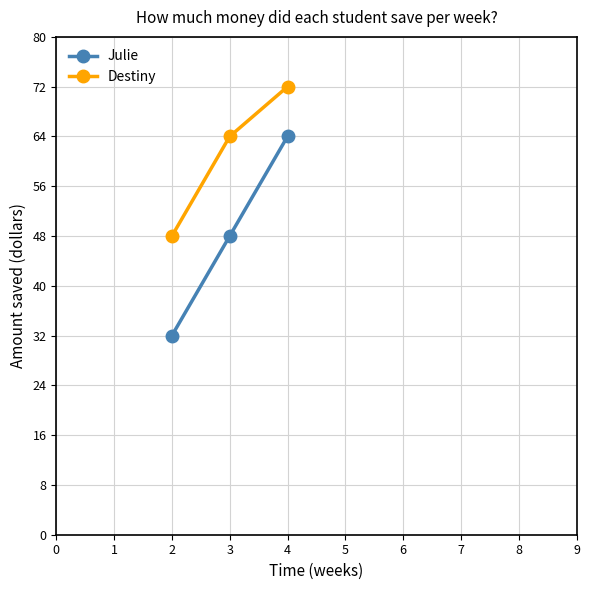

Which series has the largest total across all categories?

Julie